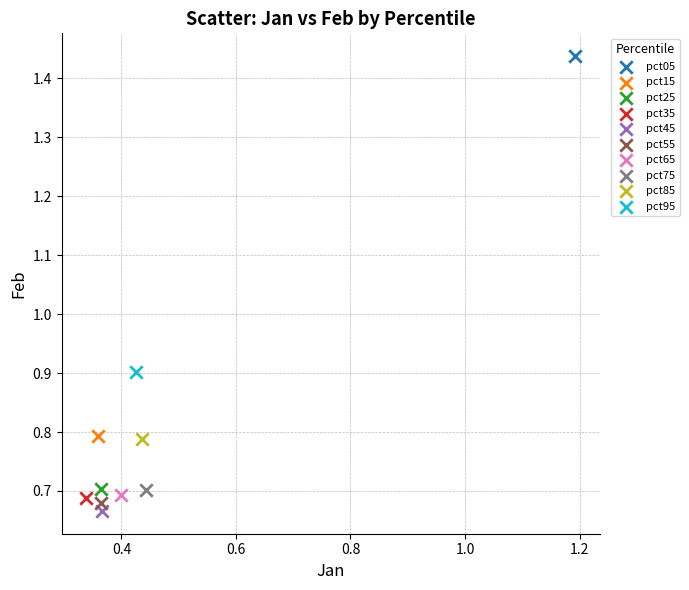

What are all the series names shown in the legend?

pct05, pct15, pct25, pct35, pct45, pct55, pct65, pct75, pct85, pct95